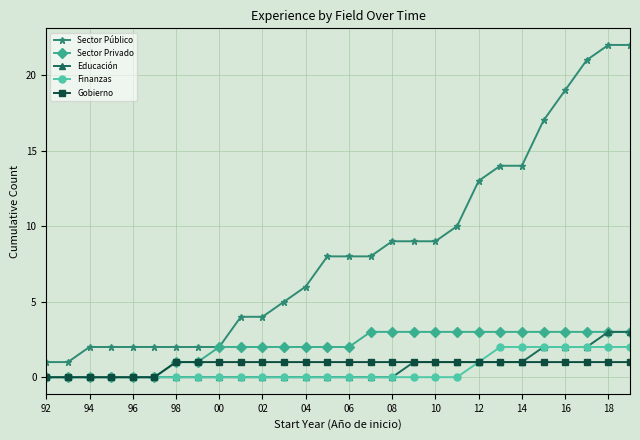

Which series has the largest range (max minus min)?

Sector Público